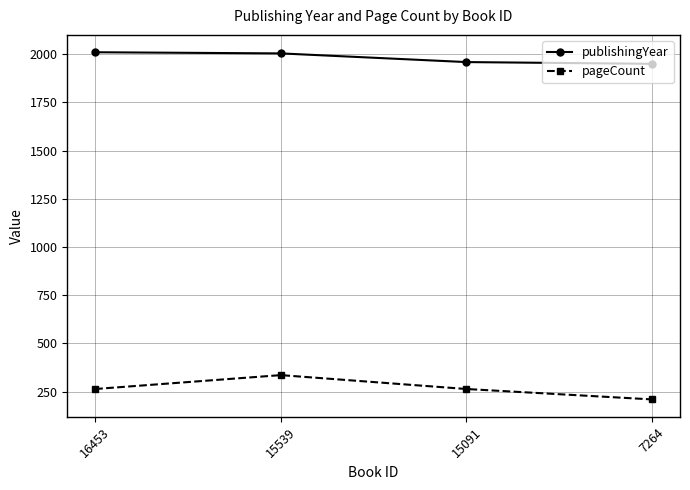

The value of publishingYear at 7264 is 1950. True or false?

True